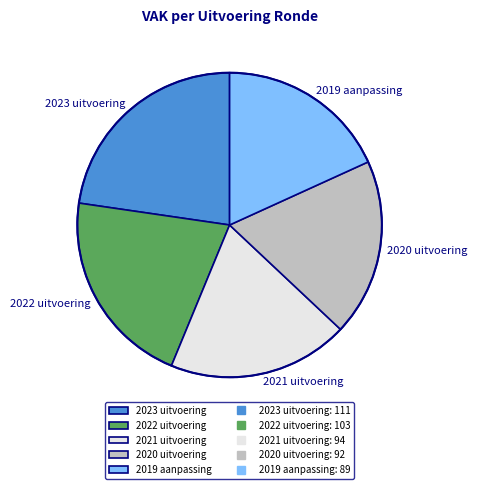

True or false: 2020 uitvoering accounts for 27% of the total.

False